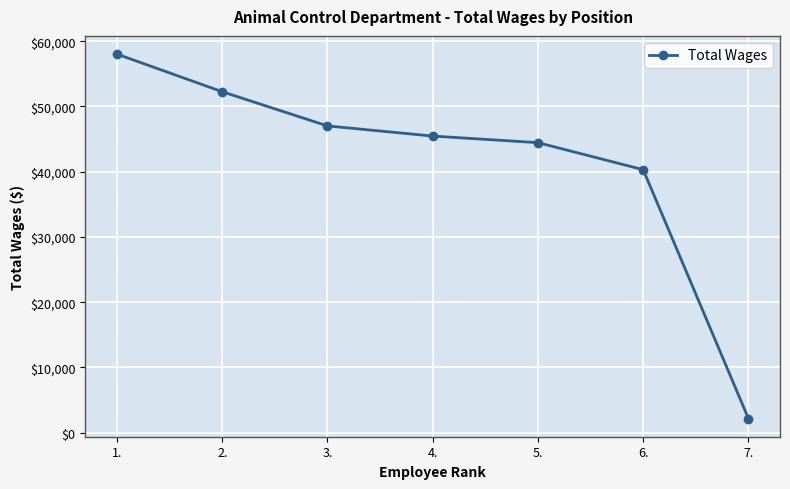

Is it true that the value at 3. is 47019?

True